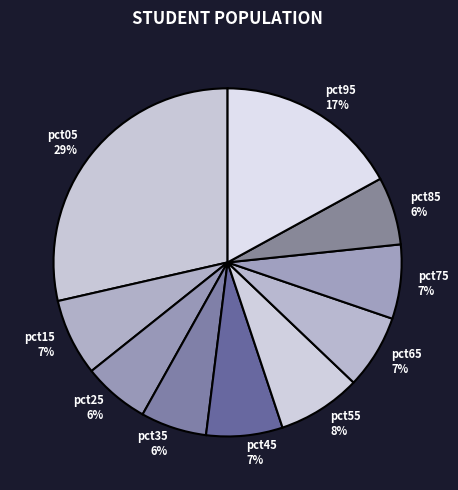

The pct85 slice represents 17% of the pie. True or false?

False